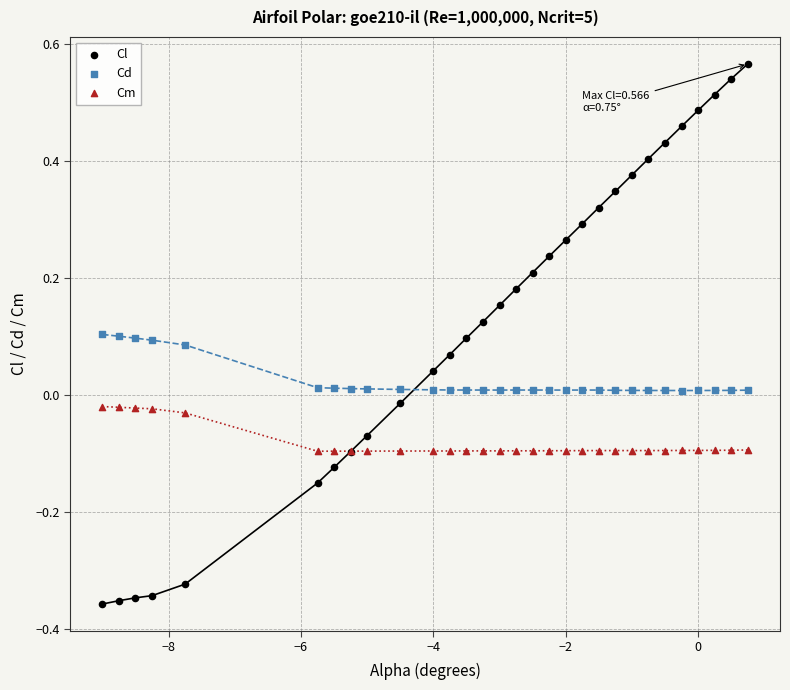

What is the X range (max minus min) for the scatter plot?

9.8